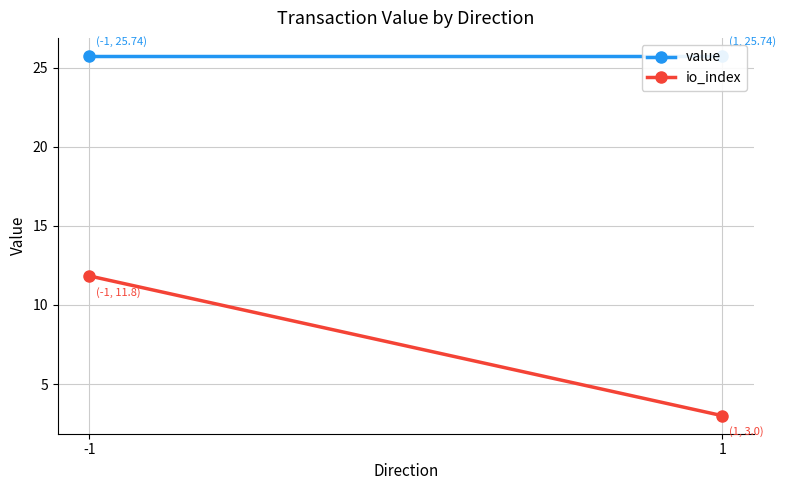

Reading left to right, transcribe all the data shown in this chart.

value: 25.7	25.7
io_index: 11.8	3.0